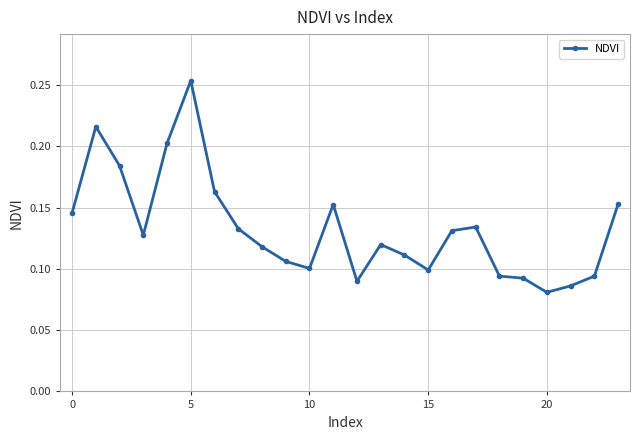

What is the sum of all values?

3.2